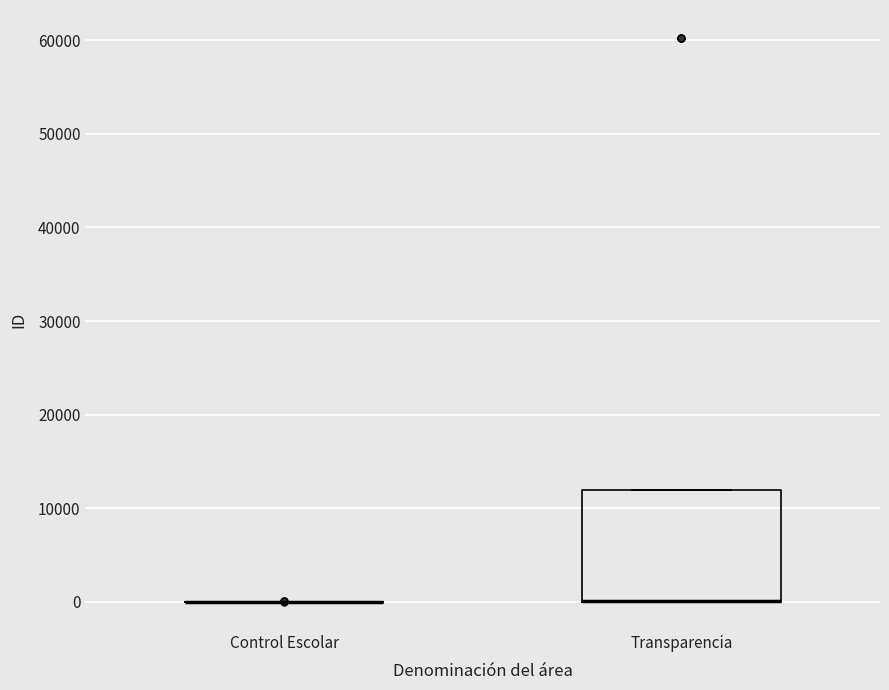

Comparing the boxes themselves (not the whiskers), which one is the tallest?

Transparencia